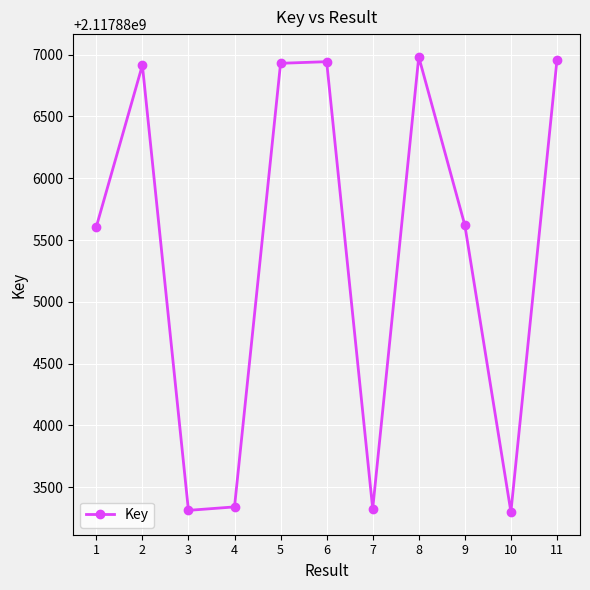

What is the maximum value shown in the chart?

2117886982